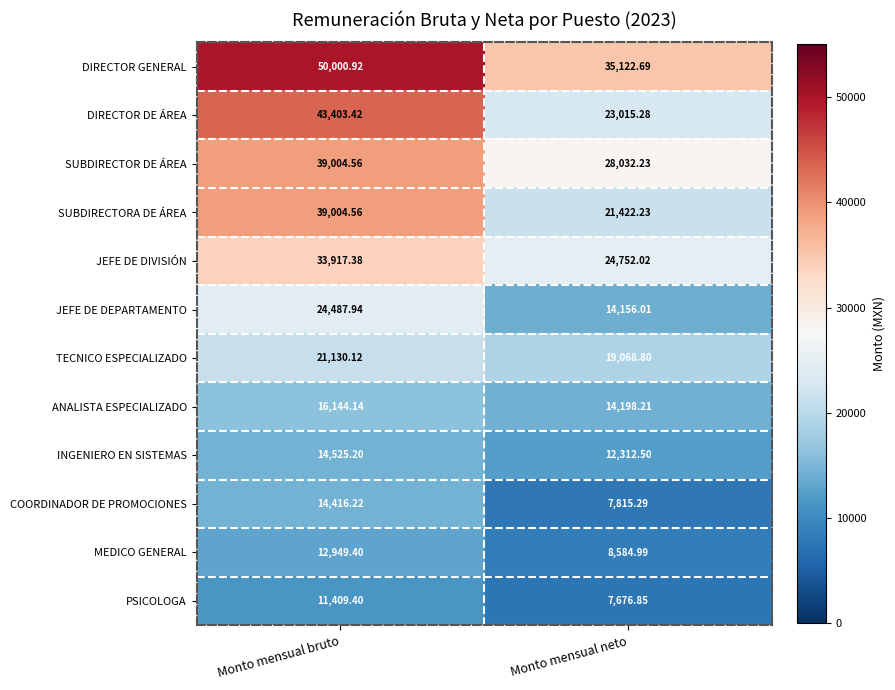

What is the smallest value displayed?

7676.9